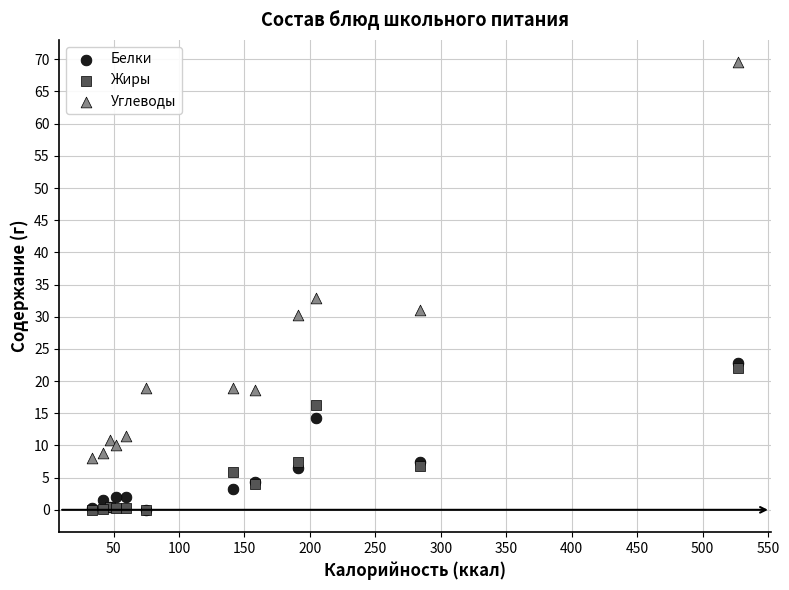

In the Углеводы series, what Y value is closest to 38?

32.9